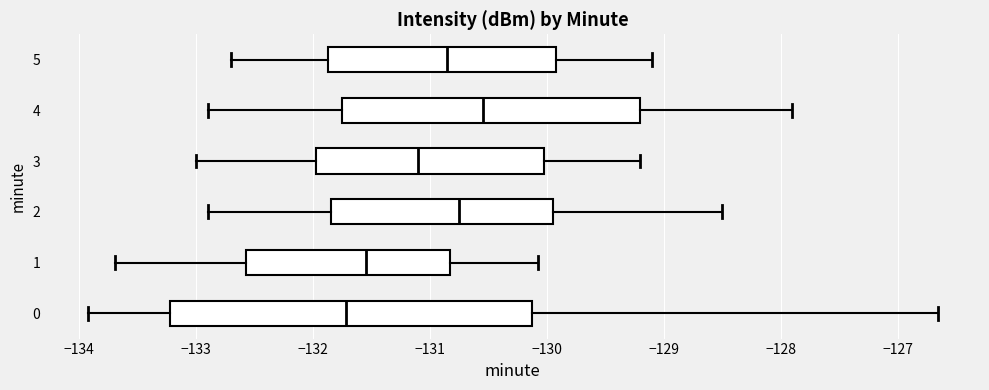

Reading bottom to top, transcribe this box plot: for each box, give where its median line is, the range the box spans, and where its two whiskers end, as read against the x-axis. The values are not printed on the chart, so give them approximately, as read against the axis.

0: median -131.7, box -133.2 to -130.1, whiskers -133.9 to -126.7
1: median -131.5, box -132.6 to -130.8, whiskers -133.7 to -130.1
2: median -130.7, box -131.8 to -129.9, whiskers -132.9 to -128.5
3: median -131.1, box -132.0 to -130.0, whiskers -133.0 to -129.2
4: median -130.5, box -131.7 to -129.2, whiskers -132.9 to -127.9
5: median -130.8, box -131.9 to -129.9, whiskers -132.7 to -129.1